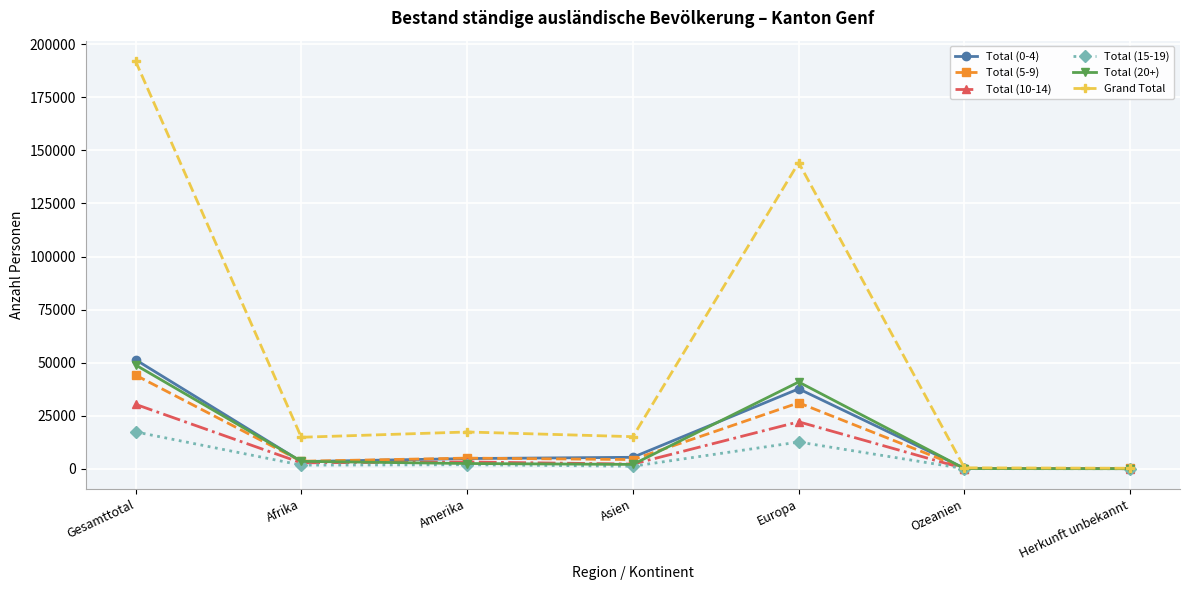

Where is Total (15-19) nearest to the value 8689?

Europa